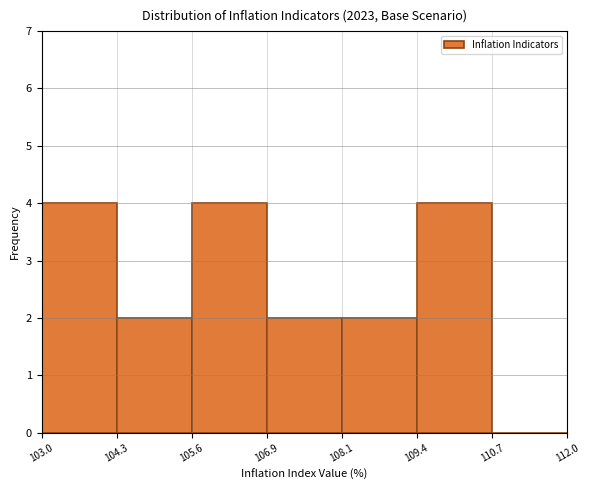

What is the height of the bar covering 108.1 to 109.4 on the x-axis? The values are not printed on the chart, so give them approximately, as read against the axis.

2